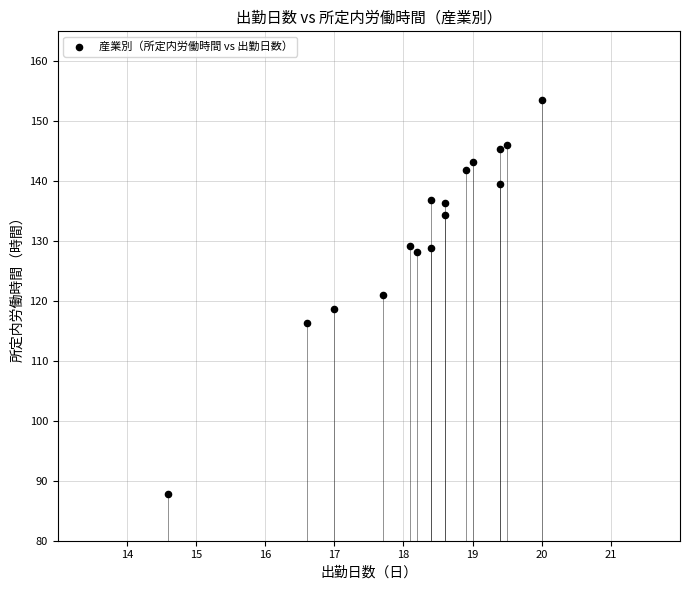

What is the range of X values (max minus min)?

5.4